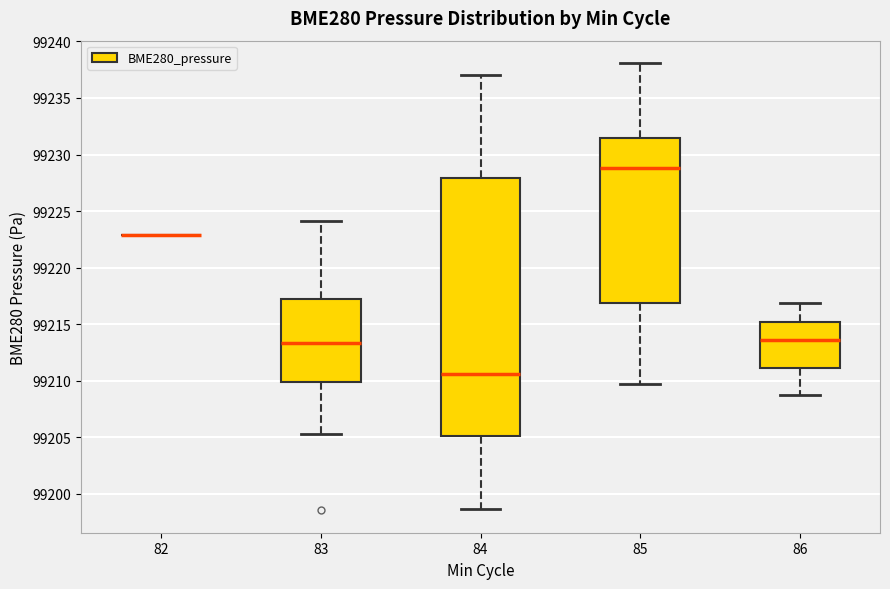

Reading left to right, read every box against the y-axis: the position of its median line, the range the box covers, and the ends of its whiskers. The values are not printed on the chart, so give them approximately, as read against the axis.

82: box collapsed to a line at 99223.0, whiskers 99223.0 to 99223.0
83: median 99213.5, box 99210.0 to 99217.0, whiskers 99205.5 to 99224.0
84: median 99210.5, box 99205.0 to 99228.0, whiskers 99198.5 to 99237.0
85: median 99229.0, box 99217.0 to 99231.5, whiskers 99209.5 to 99238.0
86: median 99213.5, box 99211.0 to 99215.0, whiskers 99209.0 to 99217.0